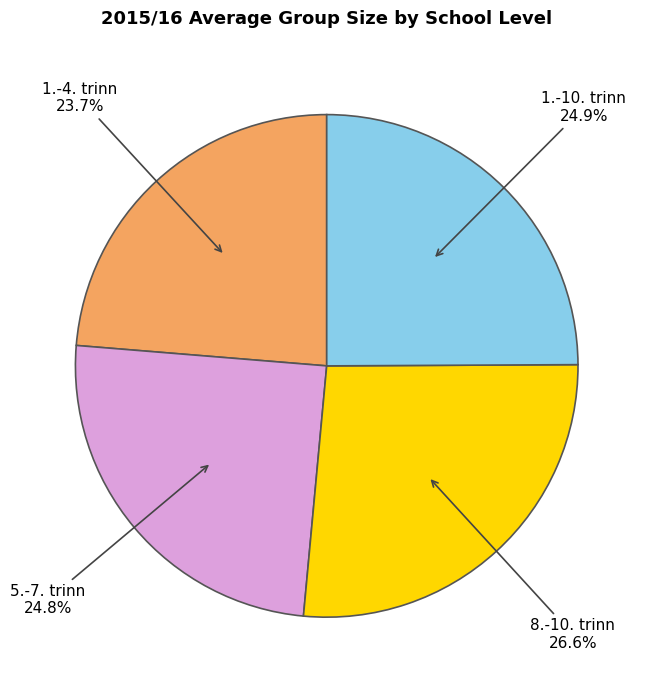

To the nearest percent, what is the difference between the largest and smallest slice percentages?

3%